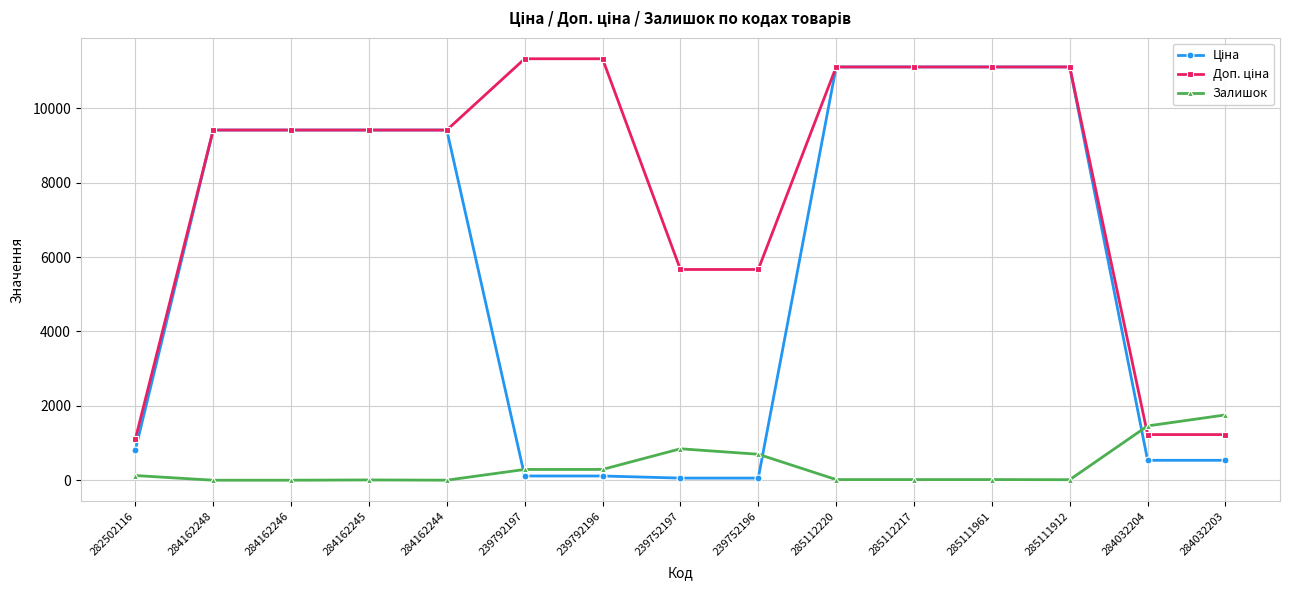

What is the value of the Залишок point at the 6th from the left?

289.0